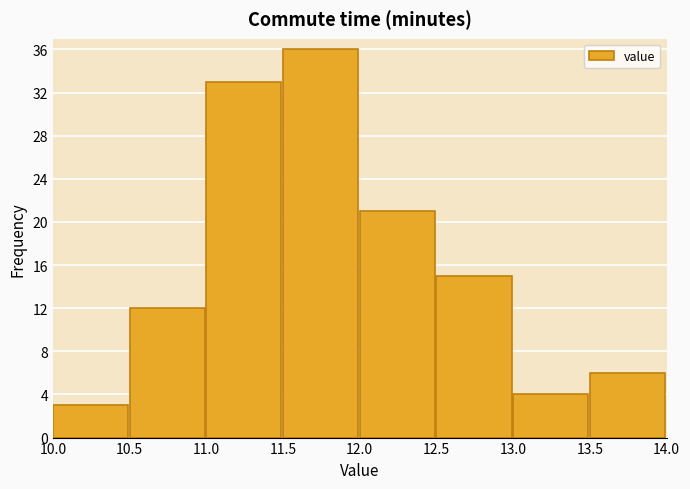

What is the height of the bar covering 12.5 to 13.0 on the x-axis? The values are not printed on the chart, so give them approximately, as read against the axis.

15